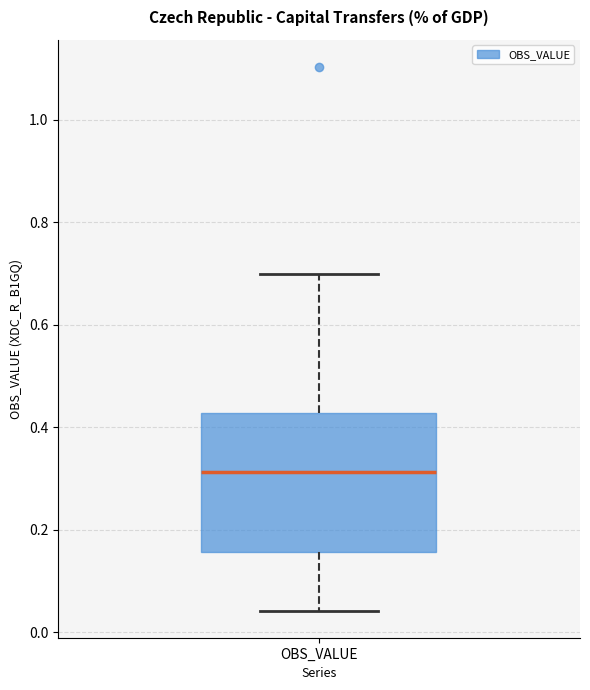

Read this box plot against the y-axis: the position of the median line, the range covered by the box, and the ends of both whiskers. The values are not printed on the chart, so give them approximately, as read against the axis.

median 0.32, box 0.16 to 0.42, whiskers 0.04 to 0.70